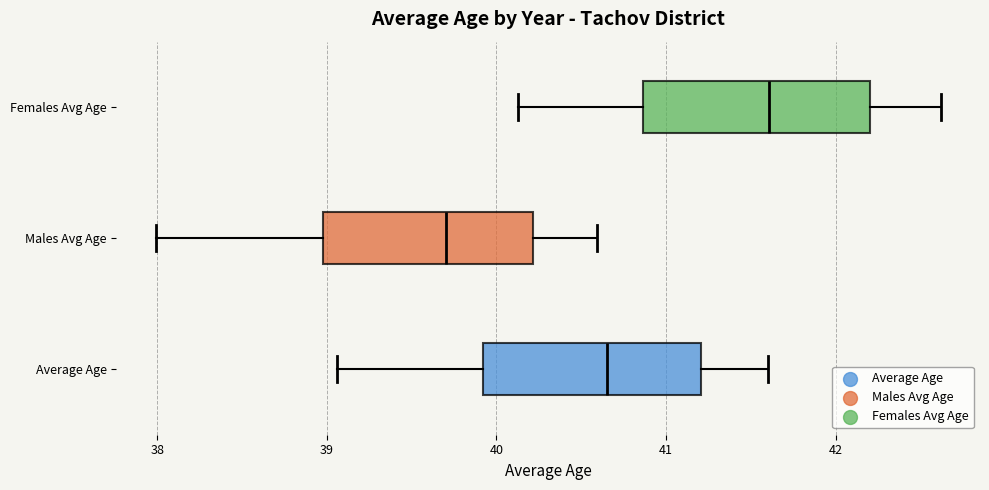

Reading bottom to top, transcribe this box plot: for each box, give where its median line is, the range the box spans, and where its two whiskers end, as read against the x-axis. The values are not printed on the chart, so give them approximately, as read against the axis.

Average Age: median 40.7, box 39.9 to 41.2, whiskers 39.1 to 41.6
Males Avg Age: median 39.7, box 39.0 to 40.2, whiskers 38.0 to 40.6
Females Avg Age: median 41.6, box 40.9 to 42.2, whiskers 40.1 to 42.6